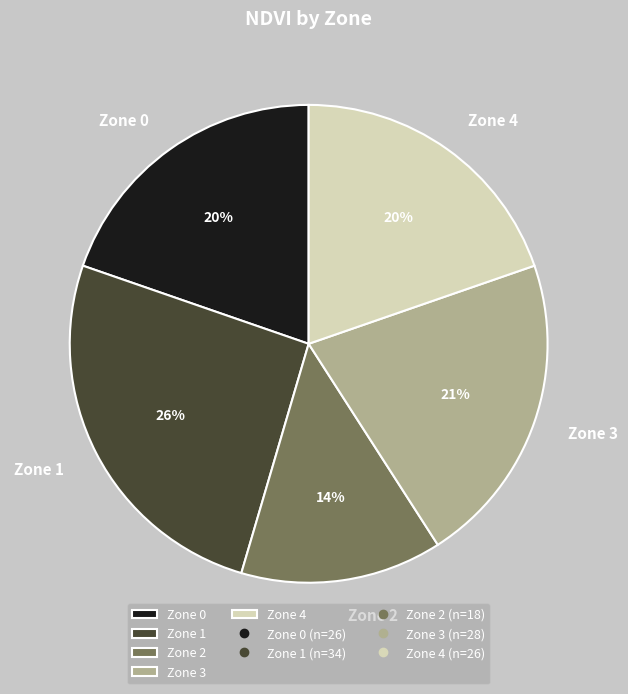

To the nearest percent, what is the average slice percentage?

20%